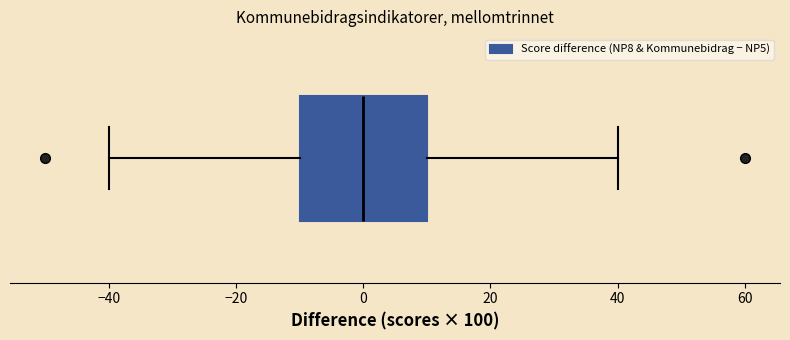

Transcribe this box plot: give where the median line is, the range the box spans, and where the two whiskers end, as read against the x-axis. The values are not printed on the chart, so give them approximately, as read against the axis.

median 0, box -10 to 10, whiskers -40 to 40